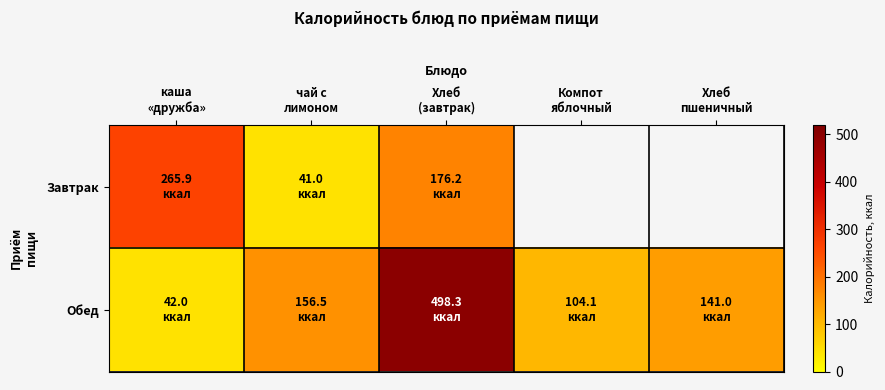

Reading left to right, list all the values displayed in this chart.

Завтрак: каша
«дружба»=265.9	чай с
лимоном=41.0	Хлеб
(завтрак)=176.2	Компот
яблочный=0.0	Хлеб
пшеничный=0.0
Обед: каша
«дружба»=42.0	чай с
лимоном=156.5	Хлеб
(завтрак)=498.3	Компот
яблочный=104.1	Хлеб
пшеничный=141.0